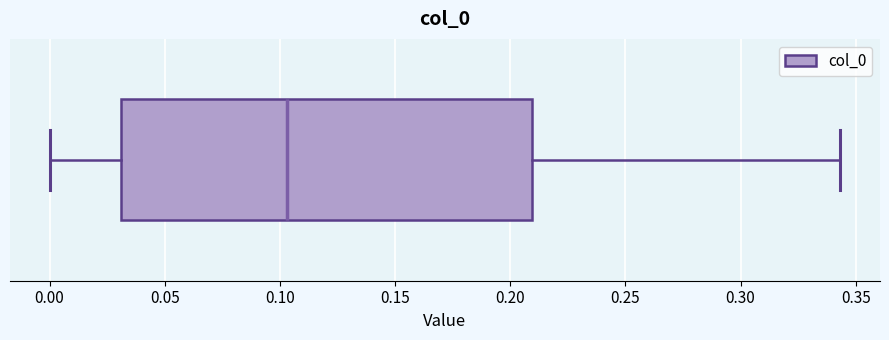

Where is the right edge of the box on the x-axis? The values are not printed on the chart, so give them approximately, as read against the axis.

0.210